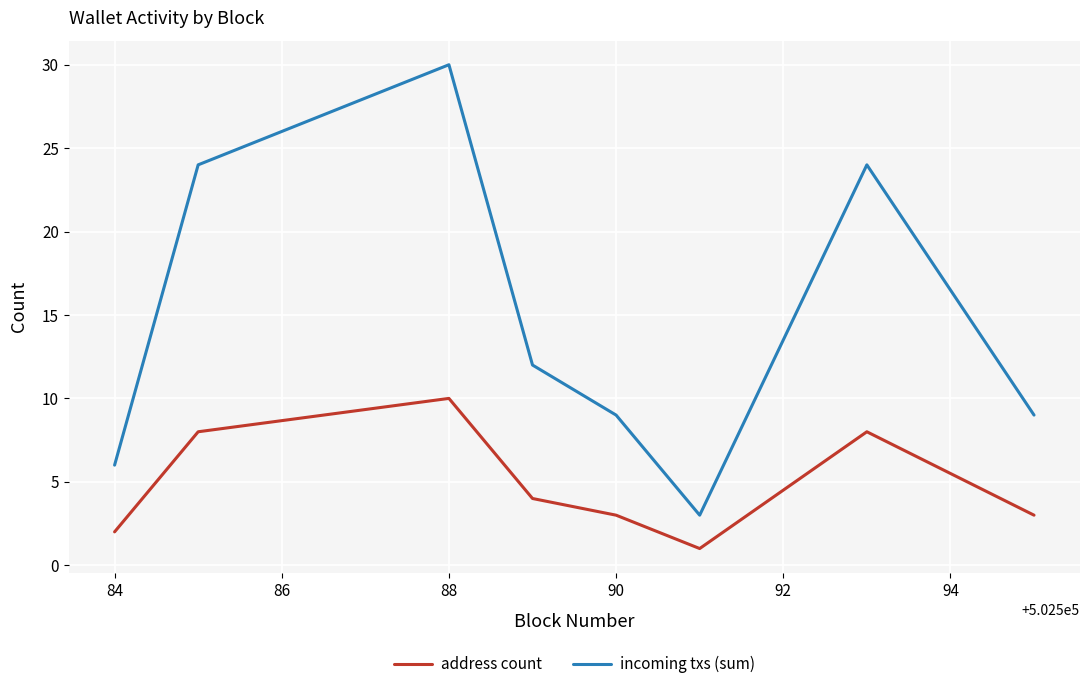

What is the difference between the maximum and minimum values in the address count series?

9